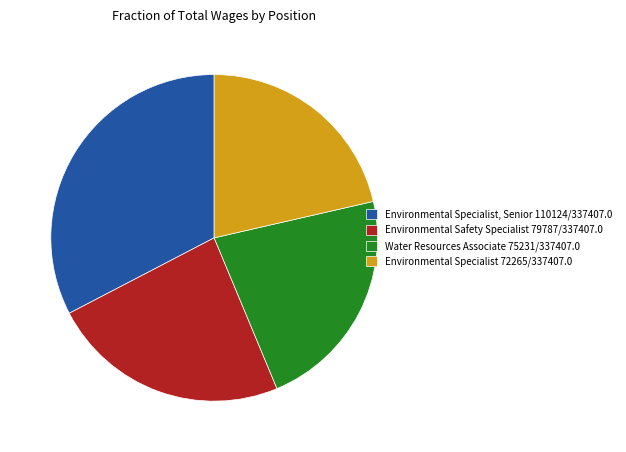

How many slices are in this pie chart?

4